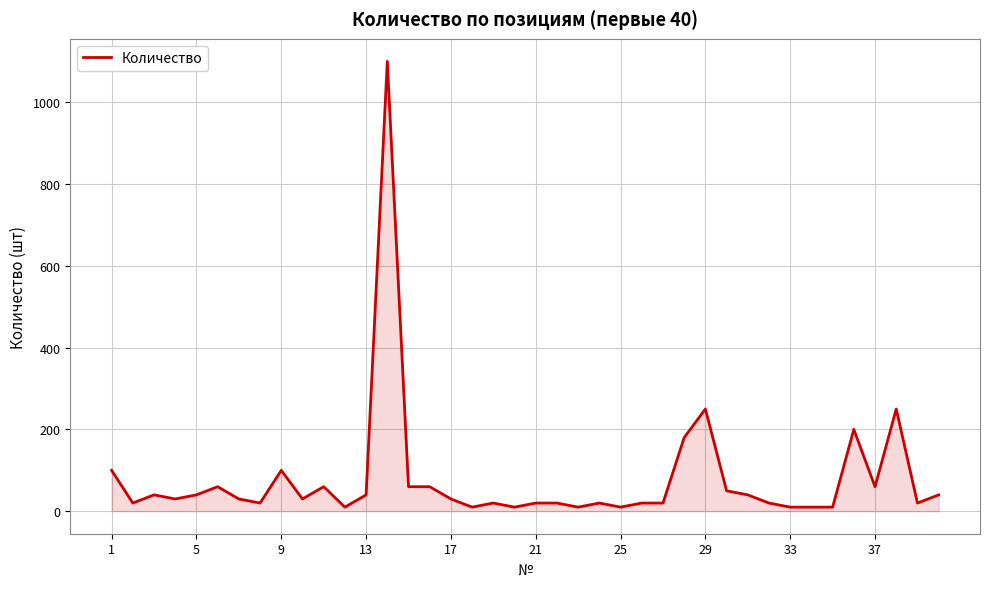

What is the difference between the maximum and minimum values?

1090